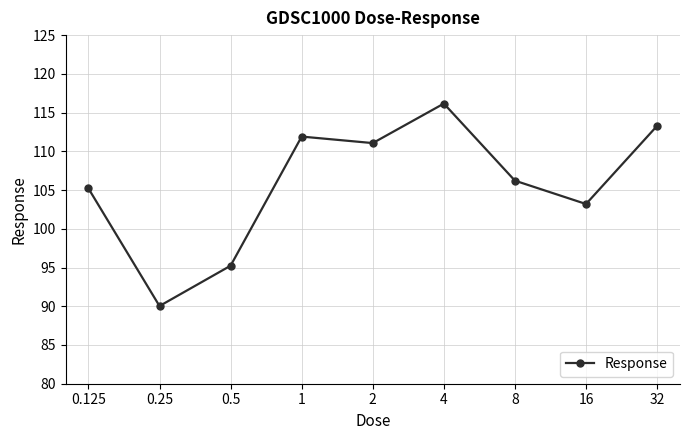

What is the difference between the maximum and second lowest values?

20.9